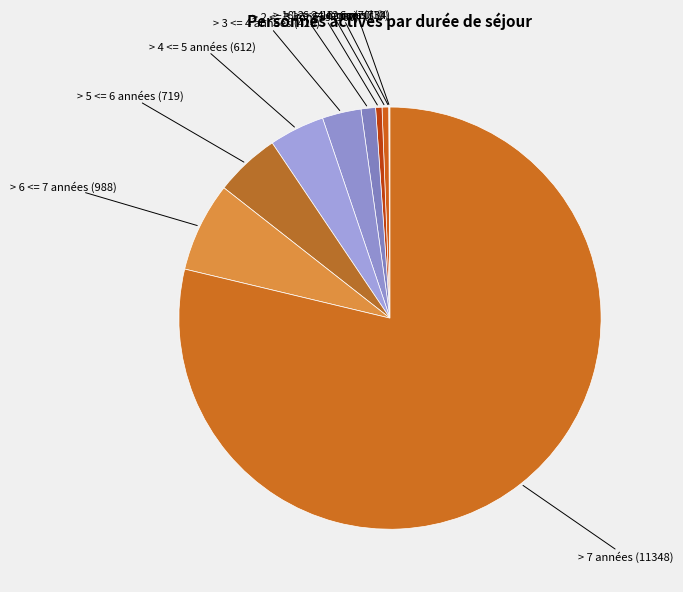

Which has a higher value, > 6 <= 7 années or > 2 <= 3 années?

> 6 <= 7 années